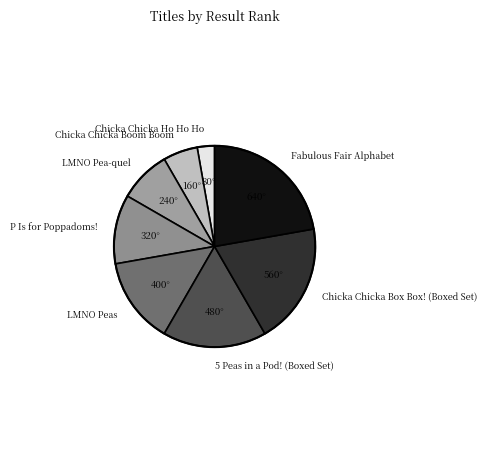

Which slice is the smallest?

Chicka Chicka Ho Ho Ho